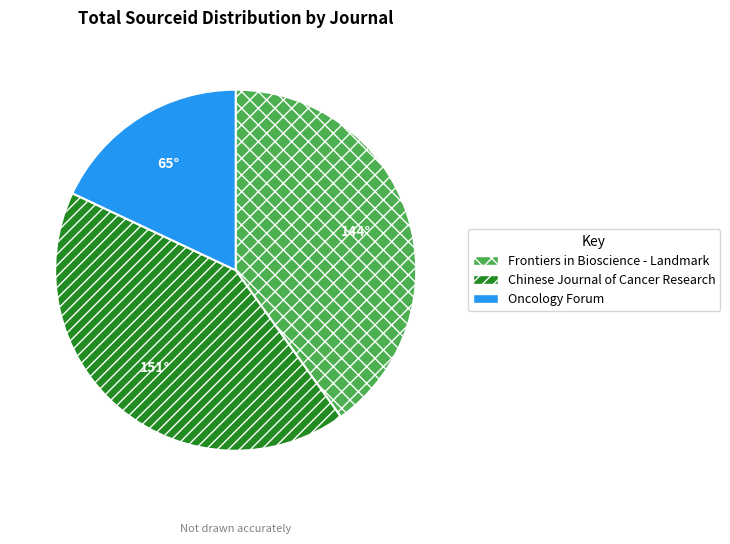

Is the sum of Chinese Journal of Cancer Research and Oncology Forum greater than half?

Yes